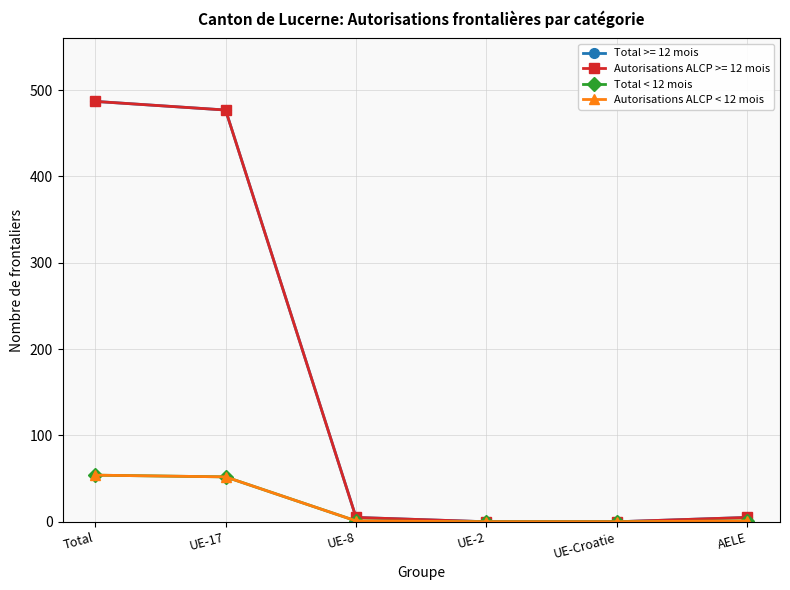

Does the chart have visible grid lines?

Yes